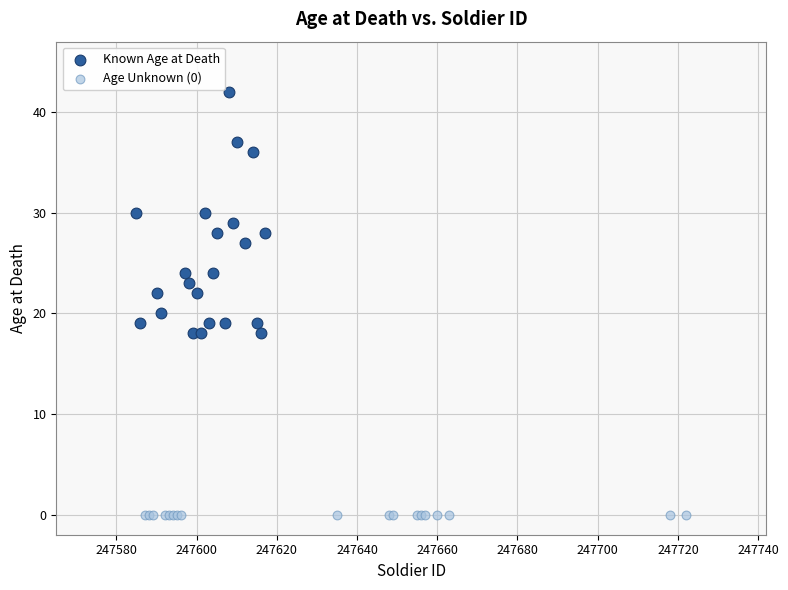

Which series reaches the minimum Y coordinate?

Age Unknown (0)